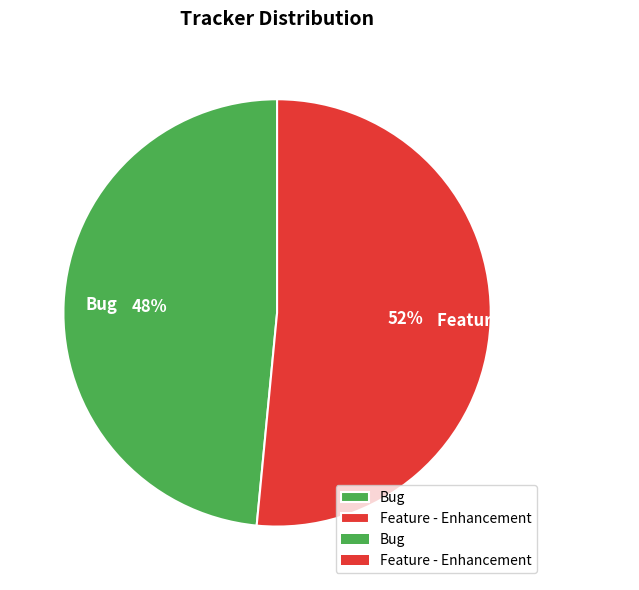

Is Bug the majority of the pie?

No